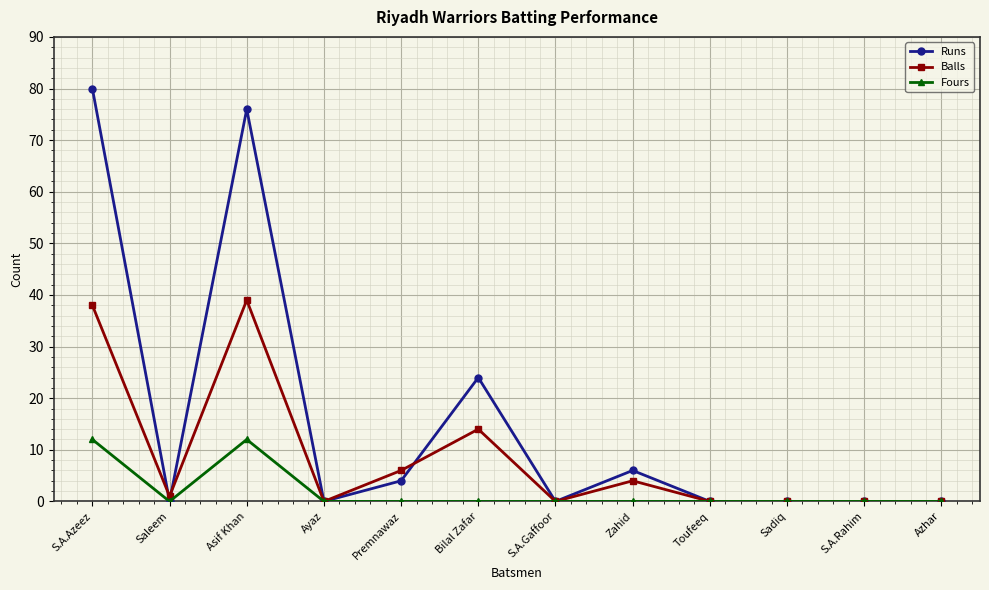

What are all the series names shown in the legend?

Runs, Balls, Fours